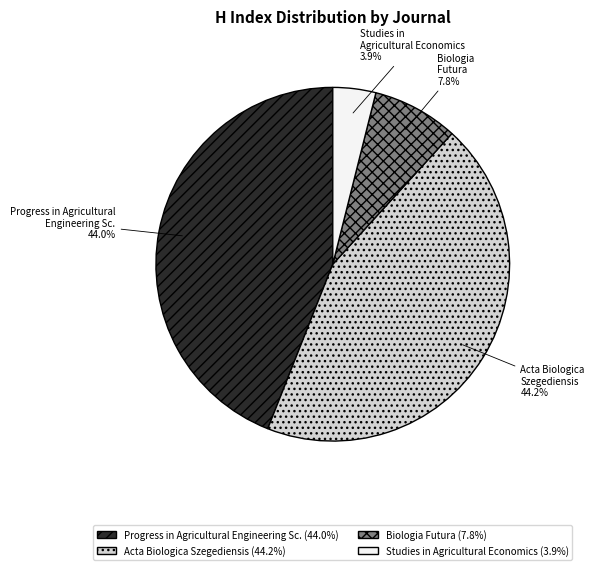

To the nearest percent, what percentage of the pie is Studies in Agricultural Economics?

4%